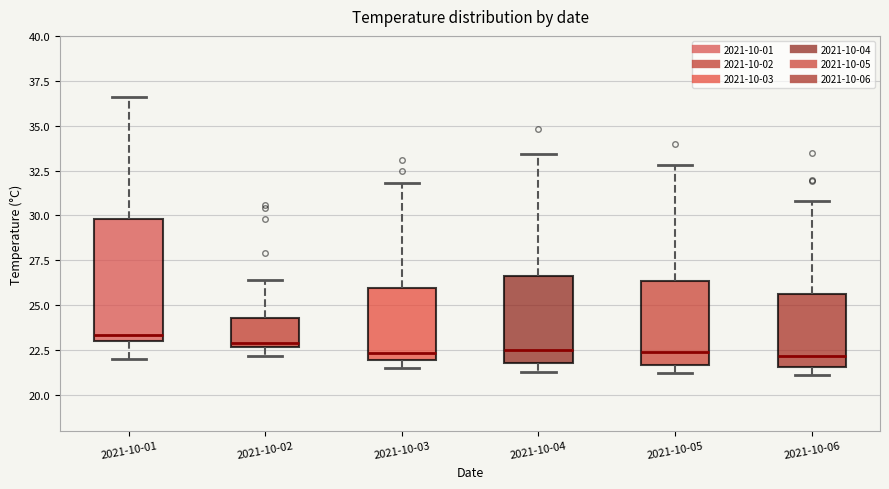

Reading left to right, read every box against the y-axis: the position of its median line, the range the box covers, and the ends of its whiskers. The values are not printed on the chart, so give them approximately, as read against the axis.

2021-10-01: median 23.5, box 23.0 to 30.0, whiskers 22.0 to 36.5
2021-10-02: median 23.0, box 22.5 to 24.5, whiskers 22.0 to 26.5
2021-10-03: median 22.5, box 22.0 to 26.0, whiskers 21.5 to 32.0
2021-10-04: median 22.5, box 22.0 to 26.5, whiskers 21.5 to 33.5
2021-10-05: median 22.5, box 21.5 to 26.5, whiskers 21.0 to 33.0
2021-10-06: median 22.0, box 21.5 to 25.5, whiskers 21.0 to 31.0